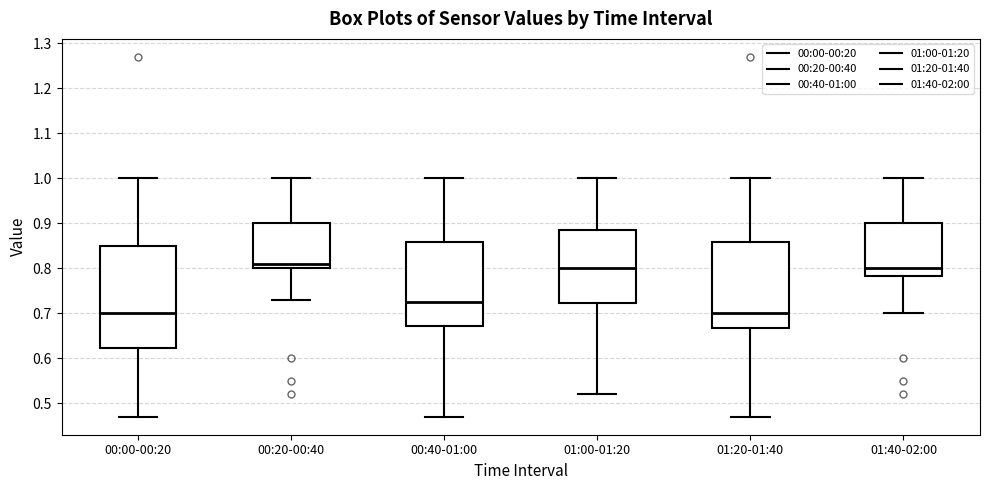

Where does the lower whisker of the box for 00:20-00:40 end on the y-axis? The values are not printed on the chart, so give them approximately, as read against the axis.

0.73